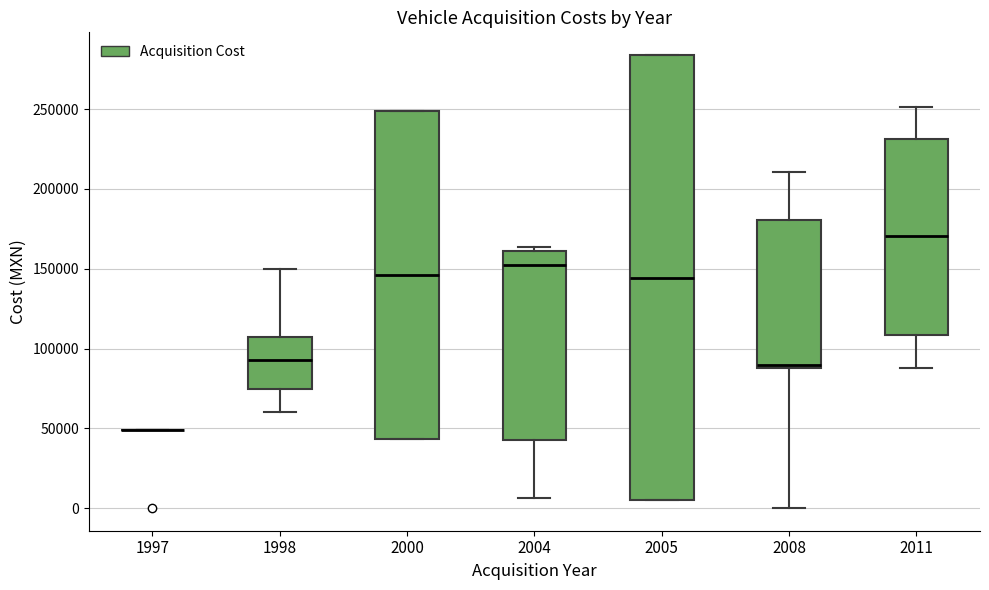

Which box is the tallest, from its lower edge to its upper edge?

2005